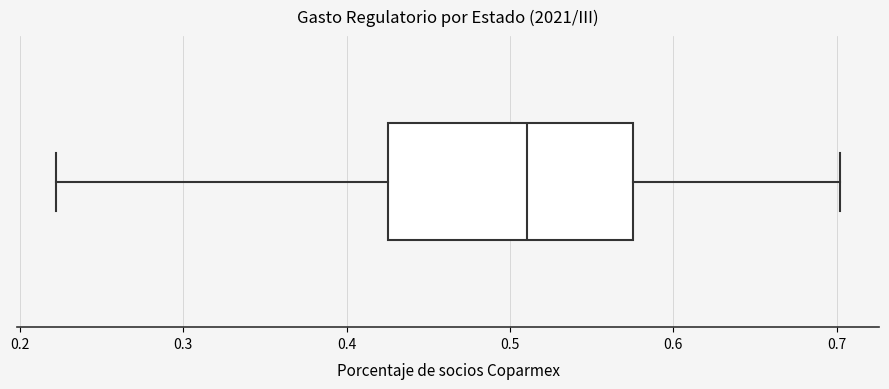

Where does the median line of the box sit on the x-axis? The values are not printed on the chart, so give them approximately, as read against the axis.

0.51